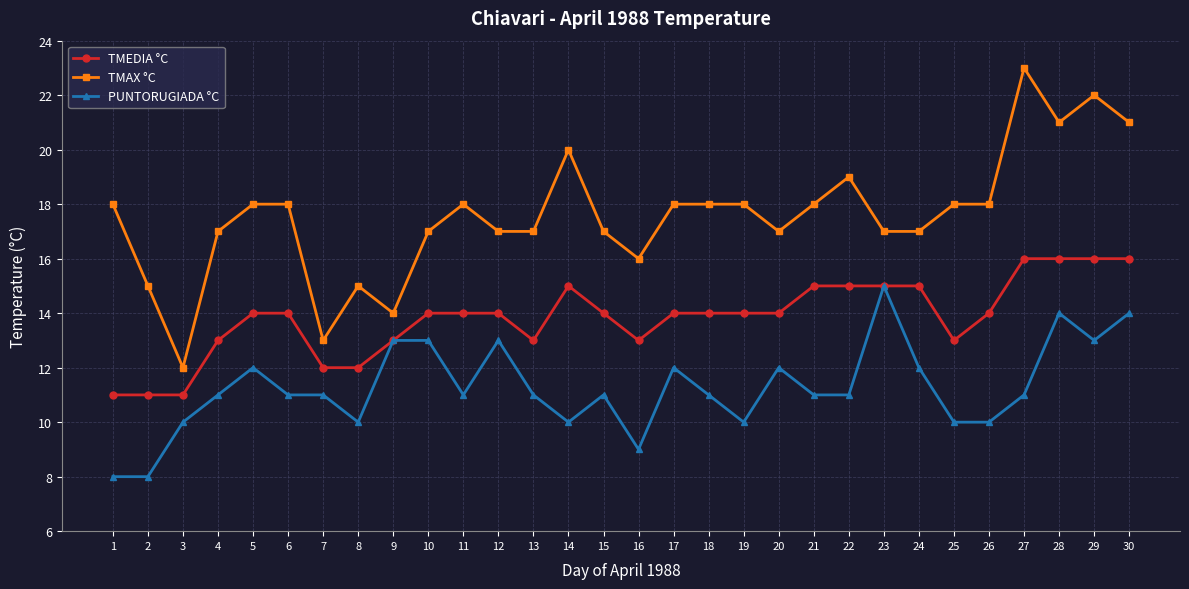

True or false: PUNTORUGIADA °C and TMAX °C cross at least once.

False